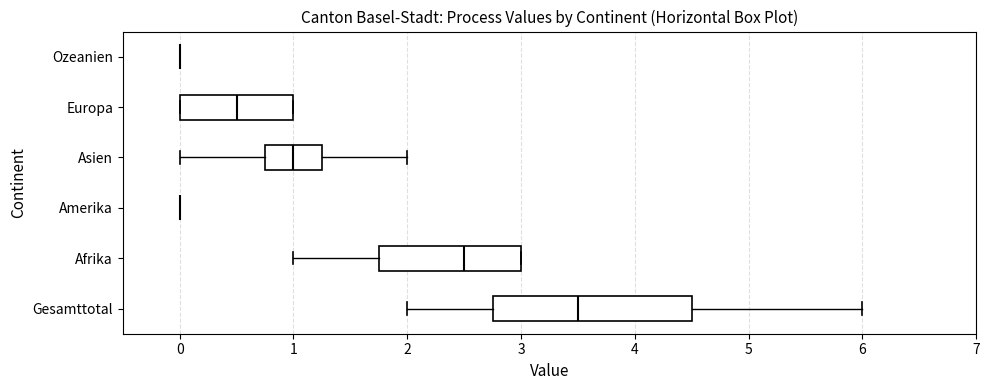

Reading bottom to top, read every box against the x-axis: the position of its median line, the range the box covers, and the ends of its whiskers. The values are not printed on the chart, so give them approximately, as read against the axis.

Gesamttotal: median 3.5, box 2.8 to 4.5, whiskers 2.0 to 6.0
Afrika: median 2.5, box 1.8 to 3.0, whiskers 1.0 to 3.0
Amerika: box collapsed to a line at 0.0, whiskers 0.0 to 0.0
Asien: median 1.0, box 0.8 to 1.3, whiskers 0.0 to 2.0
Europa: median 0.5, box 0.0 to 1.0, whiskers 0.0 to 1.0
Ozeanien: box collapsed to a line at 0.0, whiskers 0.0 to 0.0